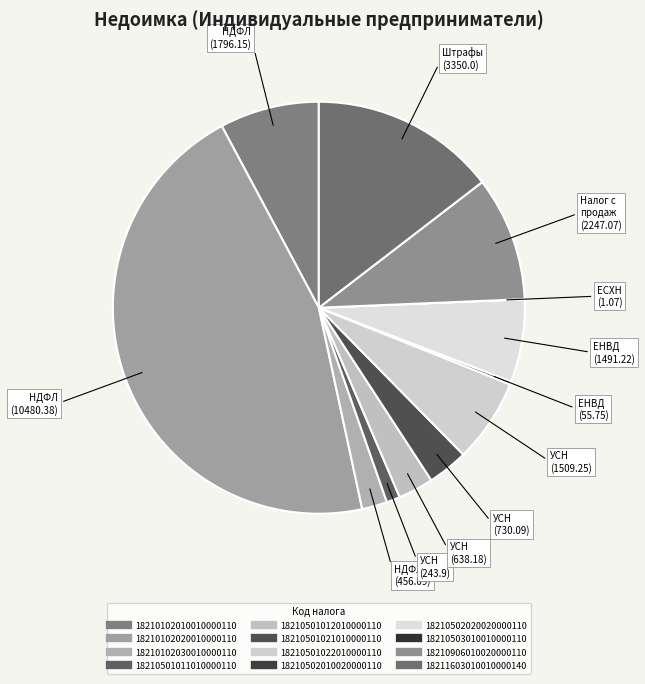

Which category has the biggest portion of the pie?

18210102020010000110